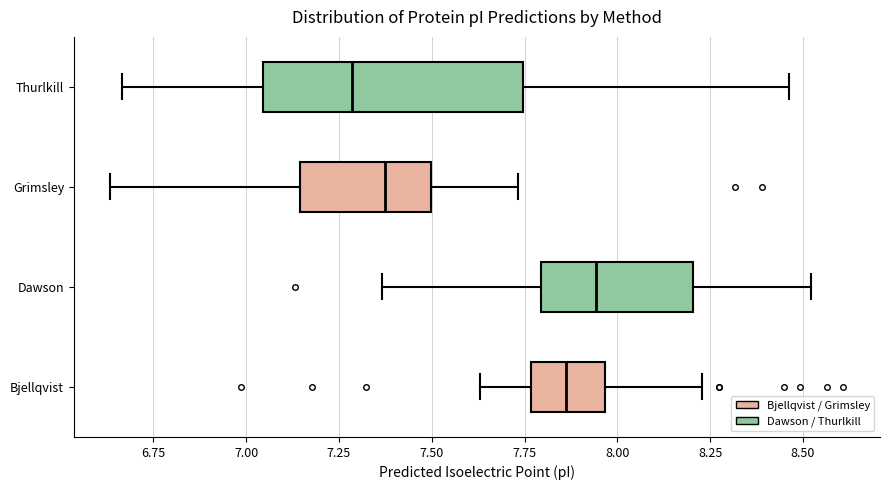

Comparing the boxes themselves (not the whiskers), which one is the widest?

Thurlkill